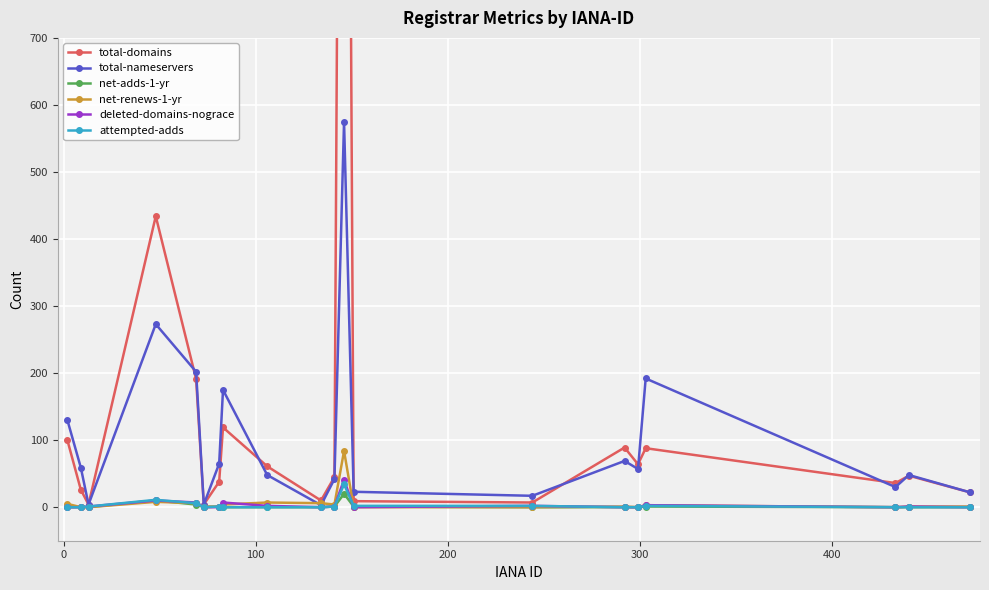

How many series are shown in this chart?

6